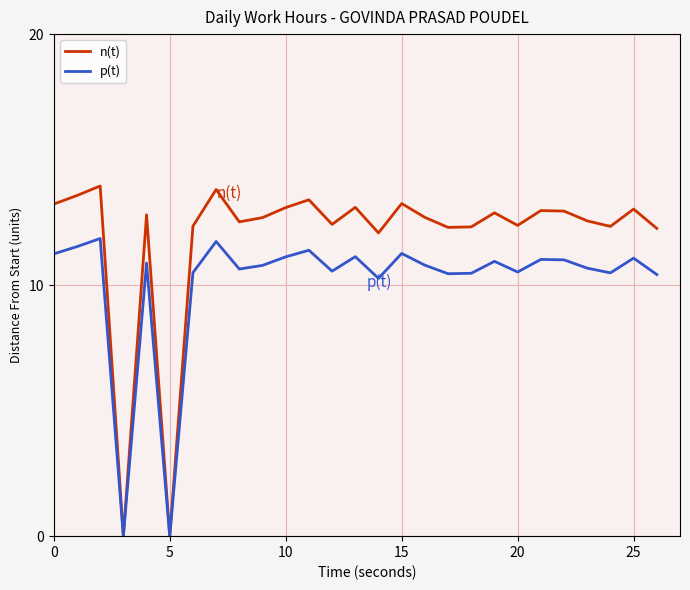

What is the maximum value for p(t)?

11.9